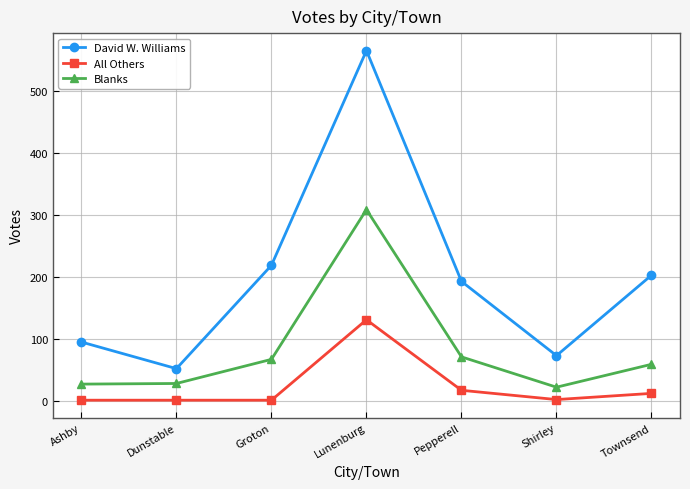

Which series has the largest range (max minus min)?

David W. Williams